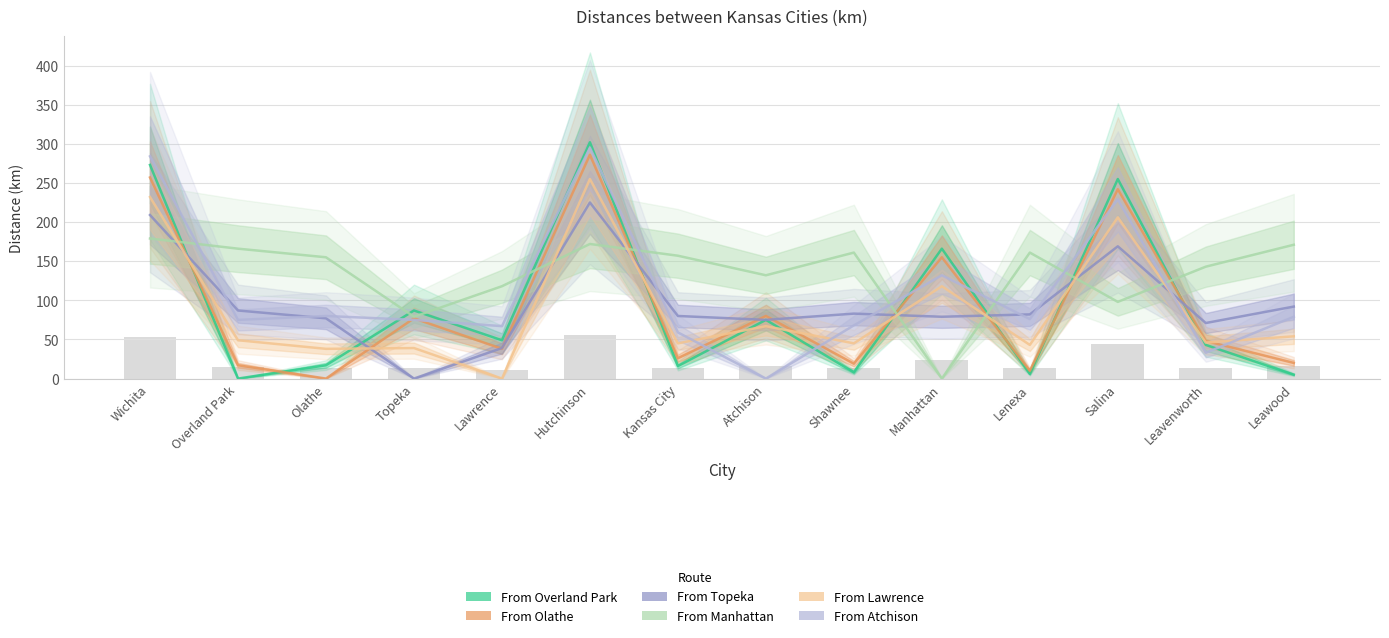

What is the label of the 5th bar from the left?

Lawrence